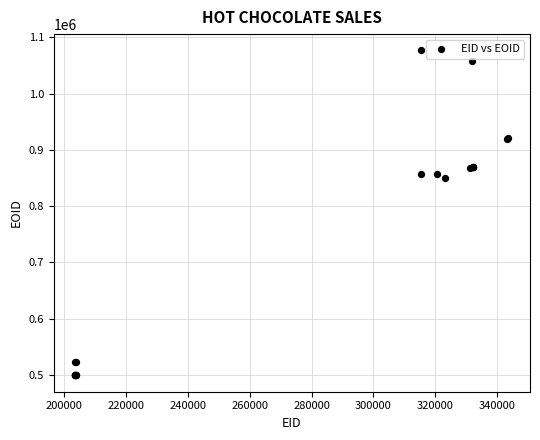

What Y value in the scatter plot is closest to 787983?

850063